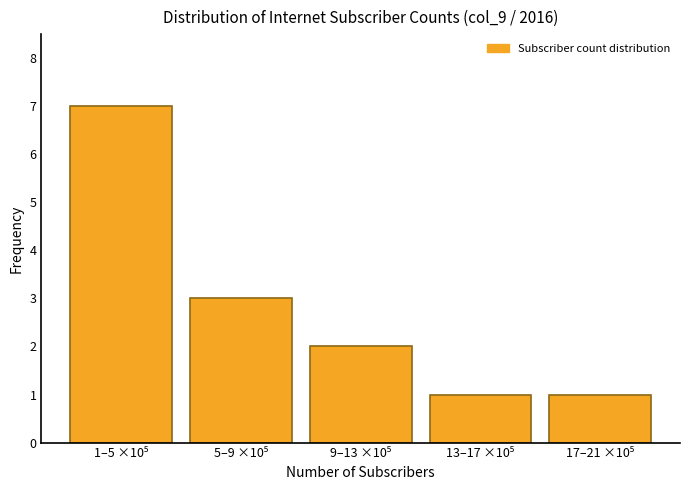

Reading left to right, transcribe all the data shown in this chart.

7	3	2	1	1